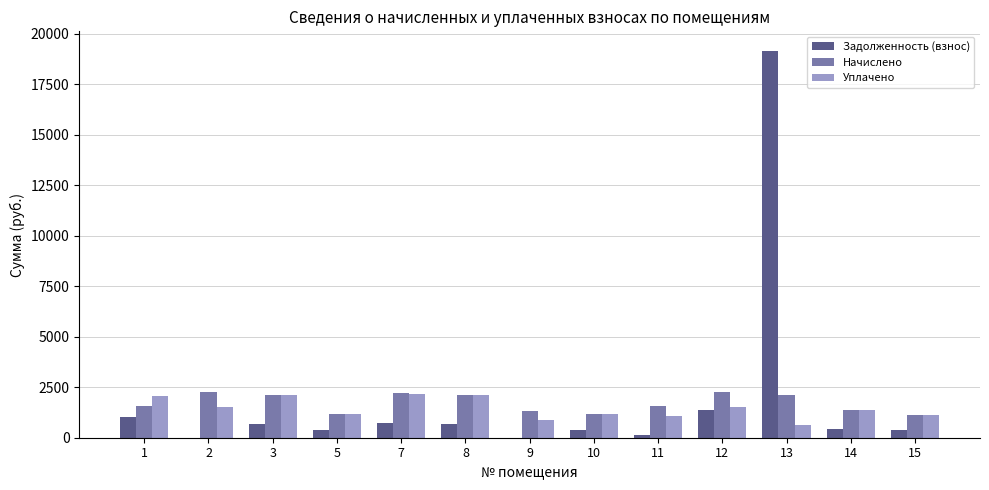

What is the average value of the Начислено series?

1717.9